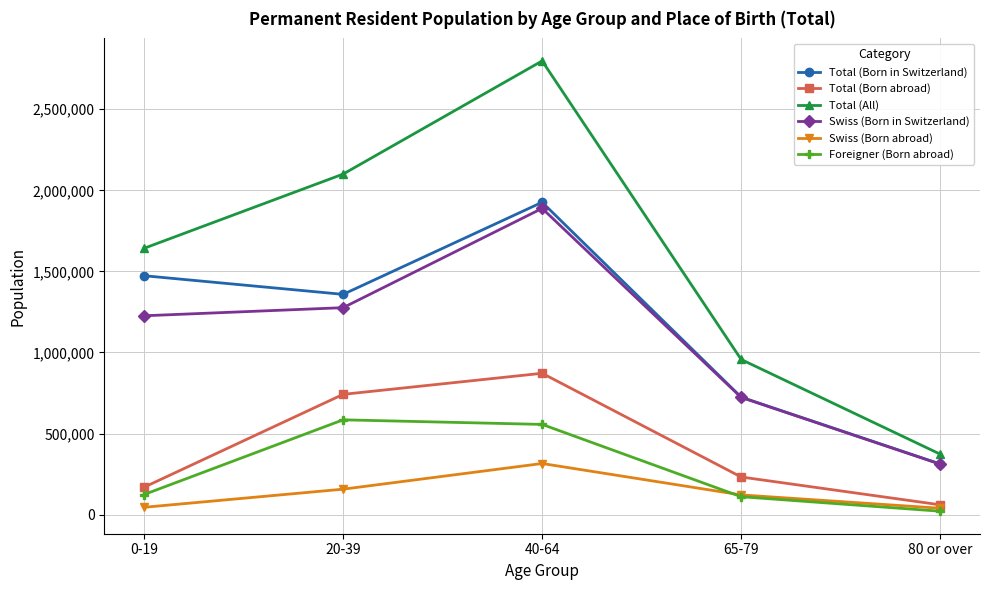

What is the value of the Foreigner (Born abroad) point at the 1st from the left?

123940